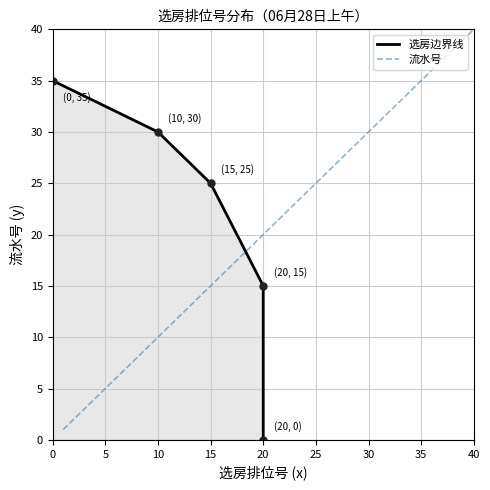

What is the approximate value at 17, to the nearest 5?

15